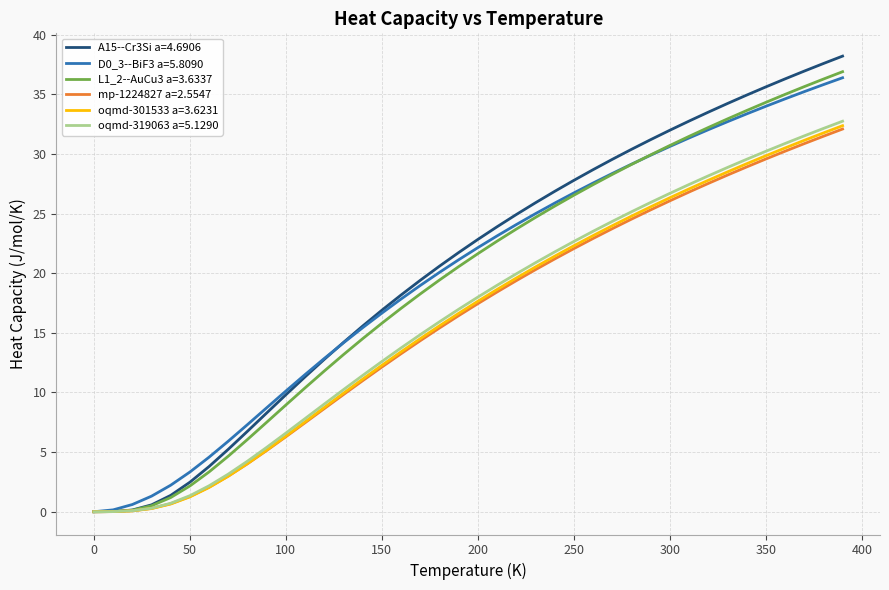

How many values in the L1_2--AuCu3 a=3.6337 series are below 21?

20